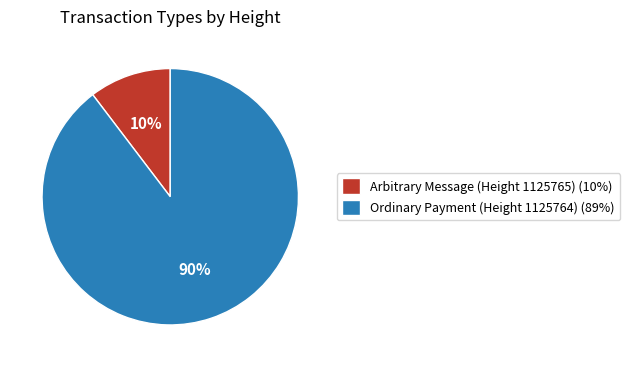

To the nearest percent, what portion does Arbitrary Message (Height 1125765) (10%) represent?

10%